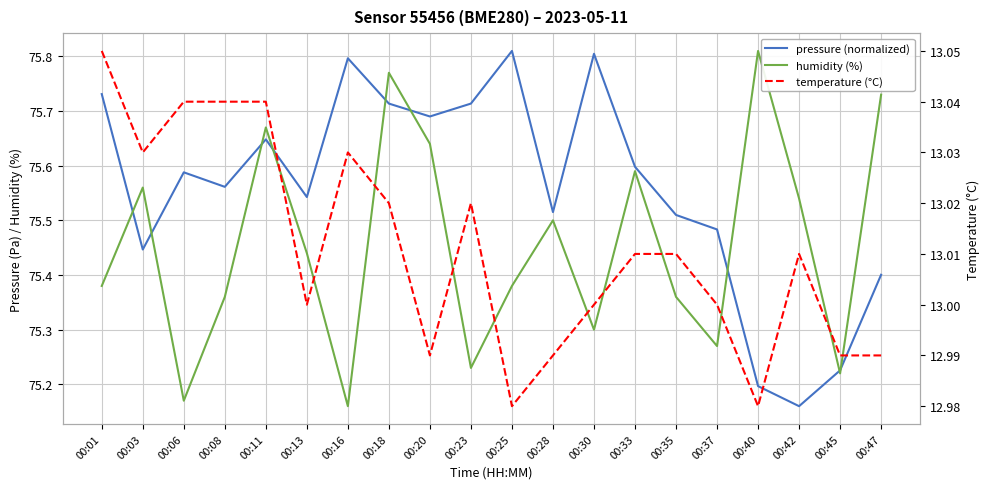

What are all the series names shown in the legend?

pressure (normalized), humidity (%), temperature (°C)